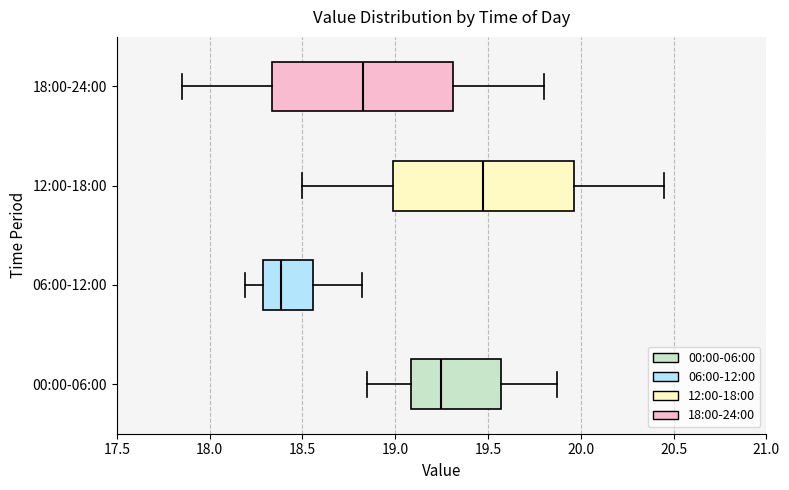

Reading bottom to top, transcribe this box plot: for each box, give where its median line is, the range the box spans, and where its two whiskers end, as read against the x-axis. The values are not printed on the chart, so give them approximately, as read against the axis.

00:00-06:00: median 19.25, box 19.10 to 19.55, whiskers 18.85 to 19.85
06:00-12:00: median 18.40, box 18.30 to 18.55, whiskers 18.20 to 18.80
12:00-18:00: median 19.50, box 19.00 to 19.95, whiskers 18.50 to 20.45
18:00-24:00: median 18.85, box 18.35 to 19.30, whiskers 17.85 to 19.80